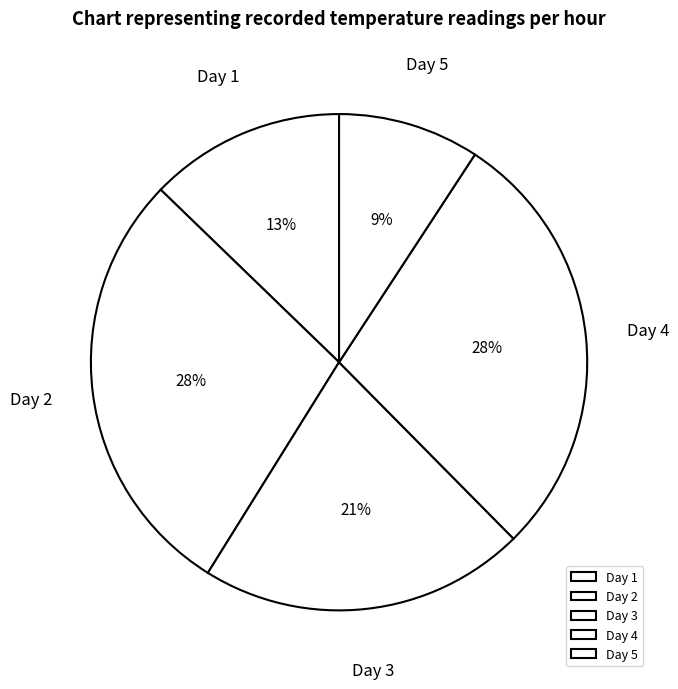

Between Day 3 and Day 2, which is larger?

Day 2